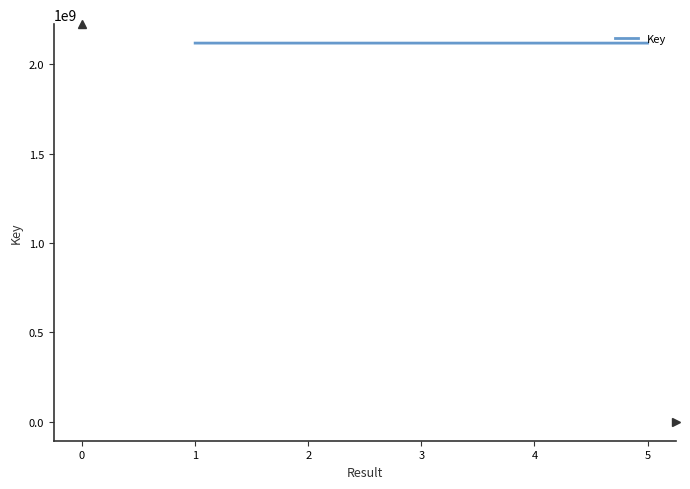

How many values are below 2117904834?

2